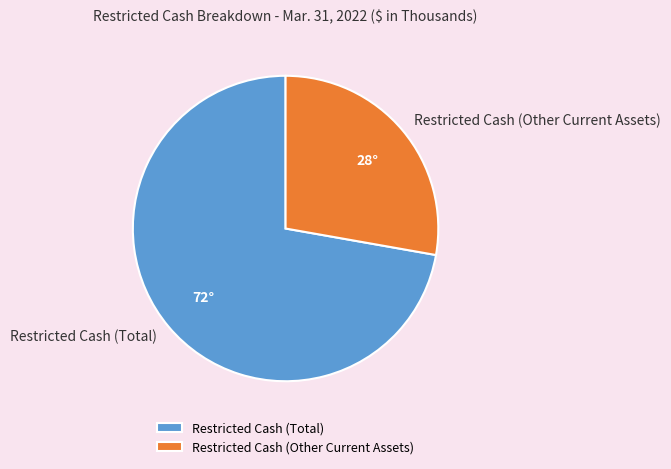

Combined, do Restricted Cash (Total) and Restricted Cash (Other Current Assets) account for over 50%?

Yes